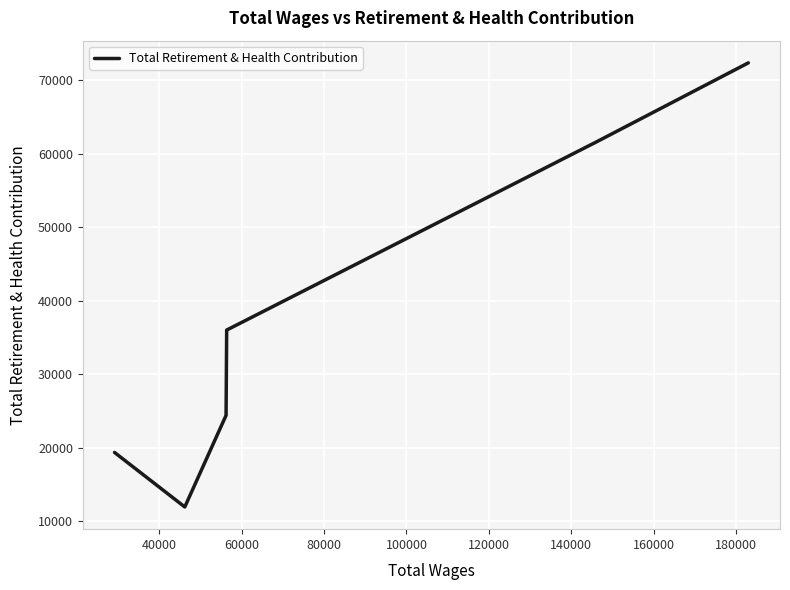

What is the sum of all values?

286775